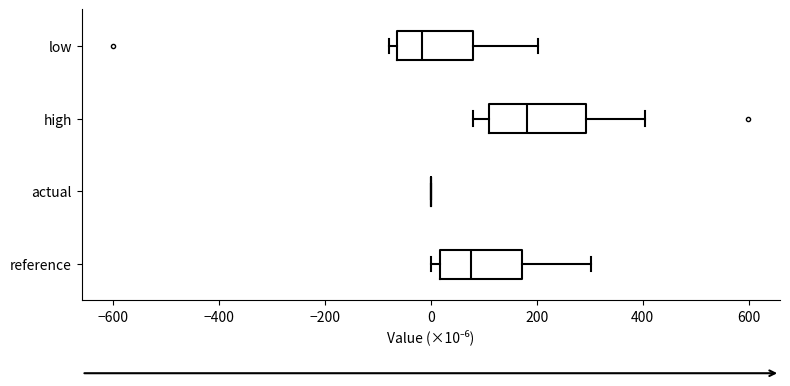

Where is the right edge of the box for reference on the x-axis? The values are not printed on the chart, so give them approximately, as read against the axis.

180